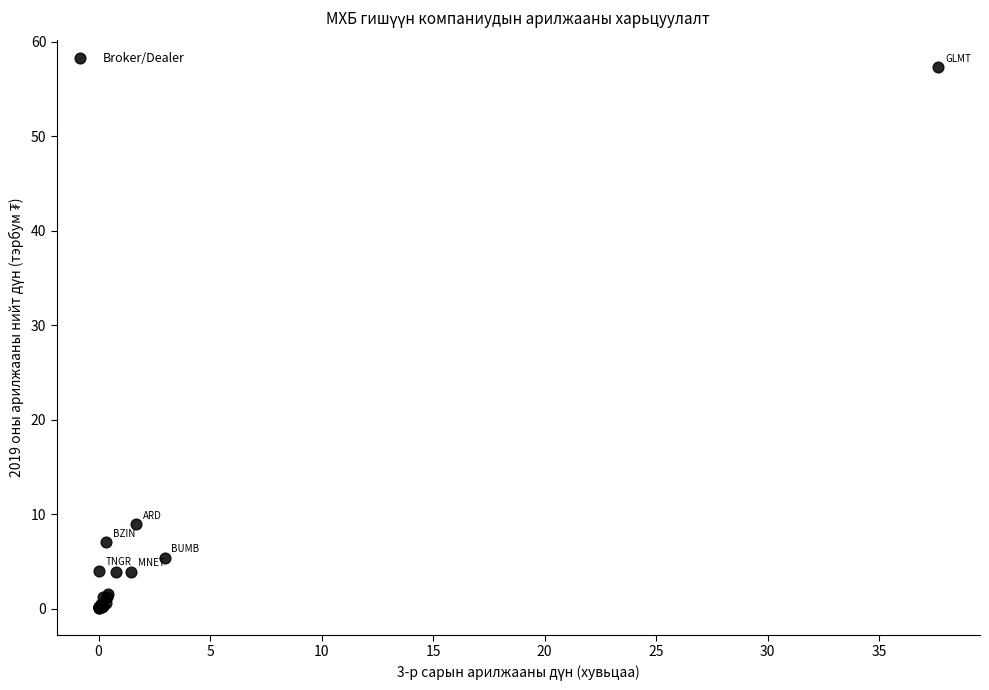

What Y value in the scatter plot is closest to 28?

8.9